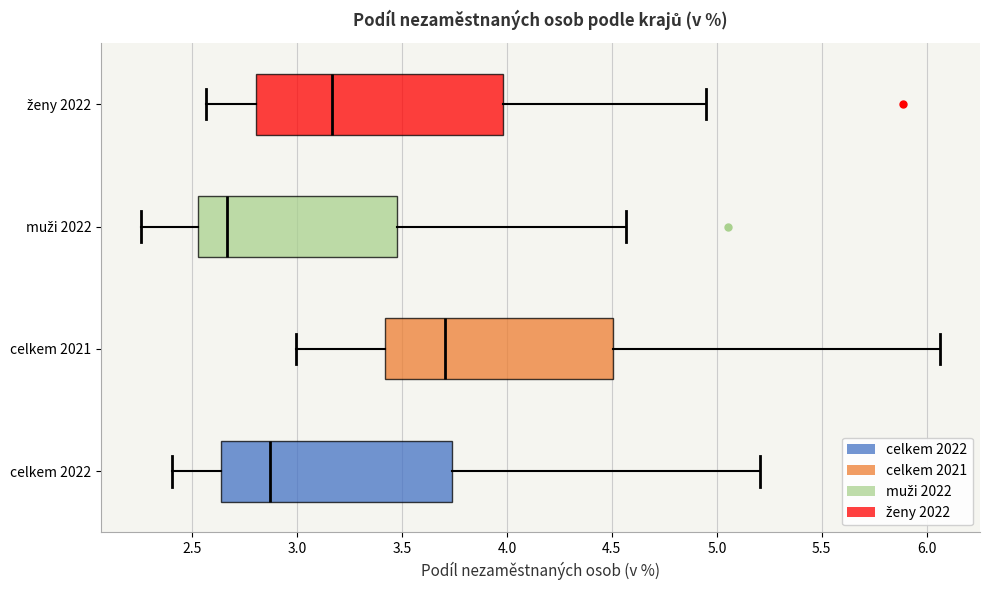

Reading bottom to top, transcribe this box plot: for each box, give where its median line is, the range the box spans, and where its two whiskers end, as read against the x-axis. The values are not printed on the chart, so give them approximately, as read against the axis.

celkem 2022: median 2.85, box 2.65 to 3.75, whiskers 2.40 to 5.20
celkem 2021: median 3.70, box 3.40 to 4.50, whiskers 3.00 to 6.05
muži 2022: median 2.65, box 2.55 to 3.45, whiskers 2.25 to 4.55
ženy 2022: median 3.15, box 2.80 to 4.00, whiskers 2.55 to 4.95